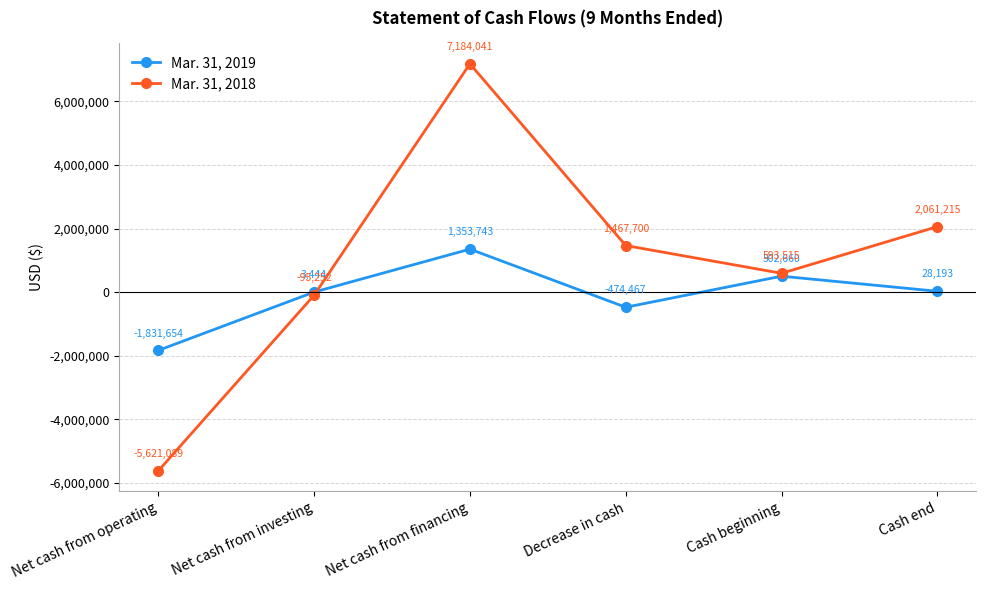

How many values in the Mar. 31, 2018 series are below 1467700?

3